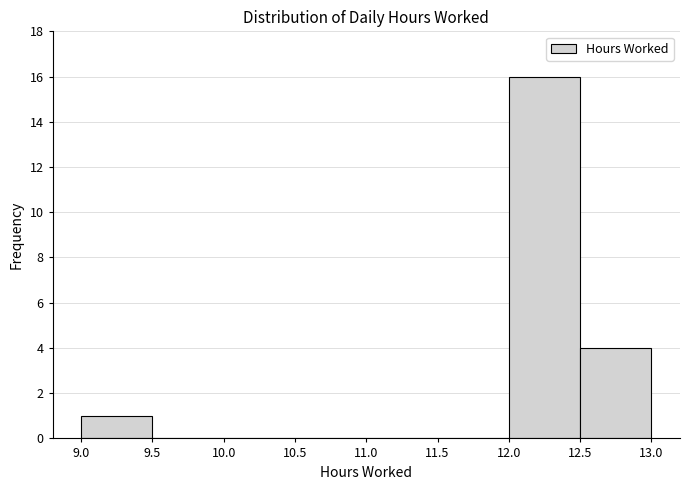

What is the height of the bar covering 12.5 to 13.0 on the x-axis? The values are not printed on the chart, so give them approximately, as read against the axis.

4